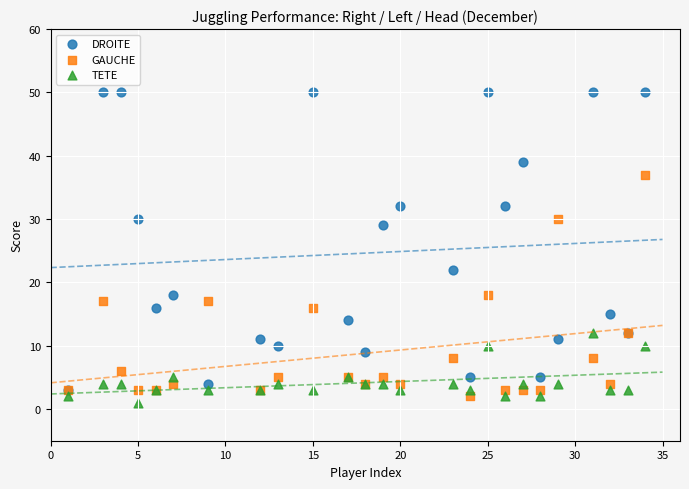

What are all the series names shown in the legend?

DROITE, GAUCHE, TETE